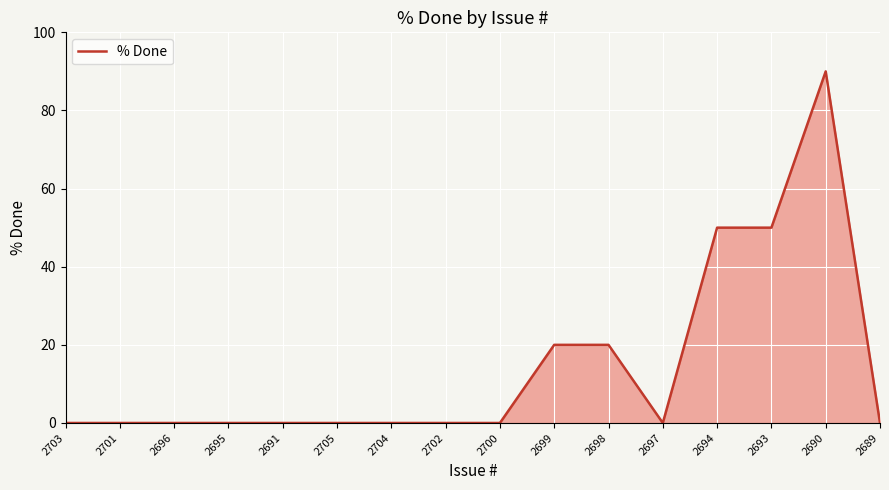

Which category has the highest value across all series?

2690